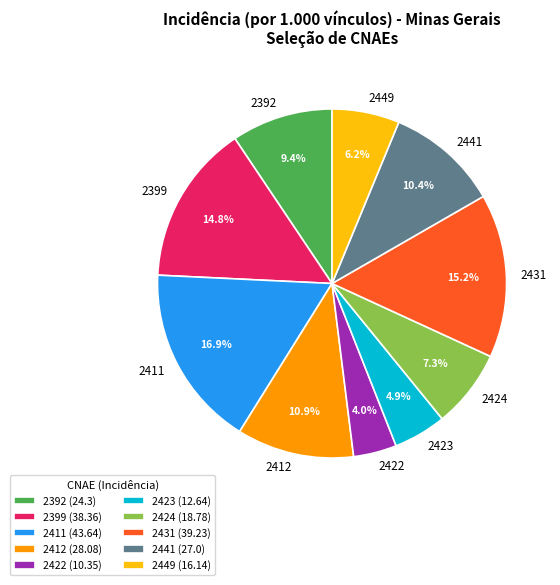

What percentage is NOT represented by 2411?

83.1%